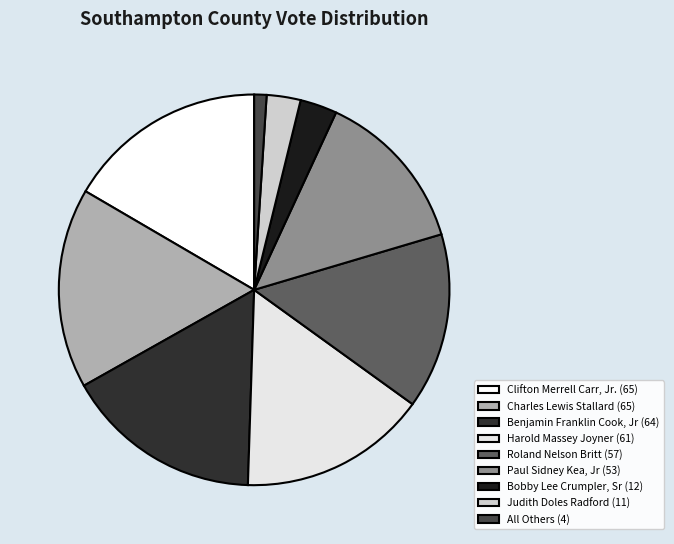

What percentage do All Others and Judith Doles Radford together represent?

3.8%